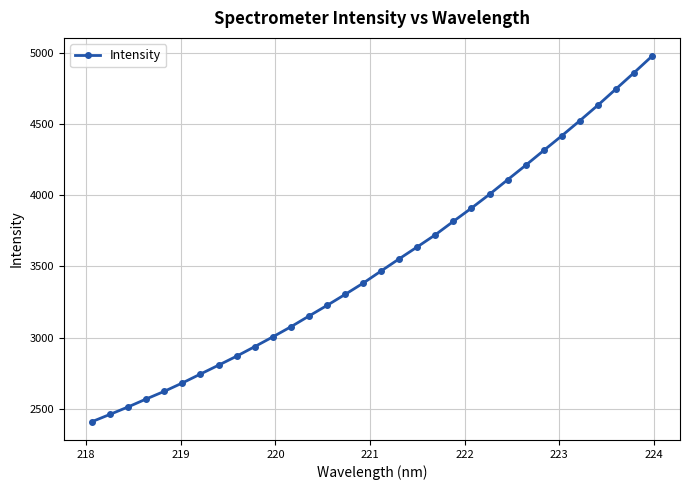

What is the value of the 15th point from the left?

3302.8